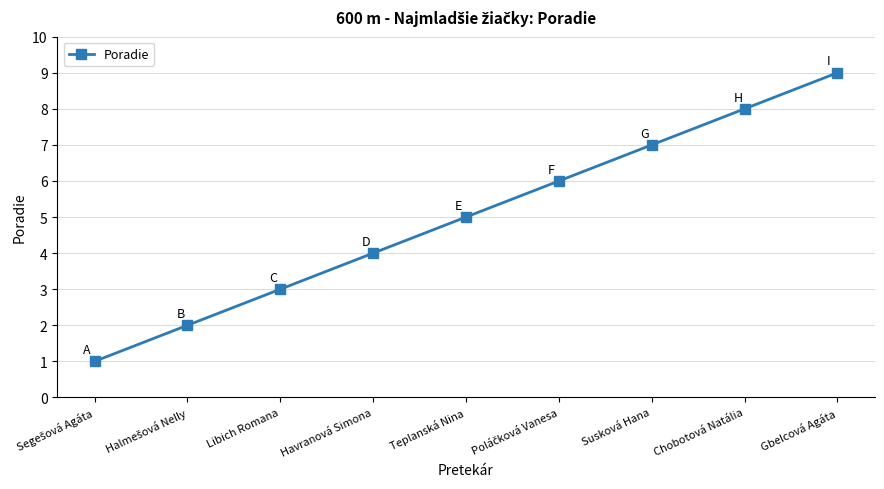

What is the sum of all values?

45